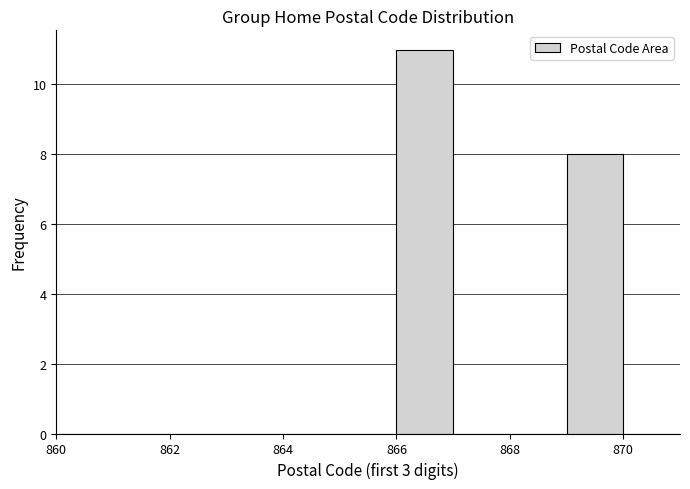

Reading left to right, transcribe this chart: for each bar, give the range it covers on the x-axis and its height. The values are not printed on the chart, so give them approximately, as read against the axis.

860 to 861: 0
861 to 862: 0
862 to 863: 0
863 to 864: 0
864 to 865: 0
865 to 866: 0
866 to 867: 11
867 to 868: 0
868 to 869: 0
869 to 870: 8
870 to 871: 0